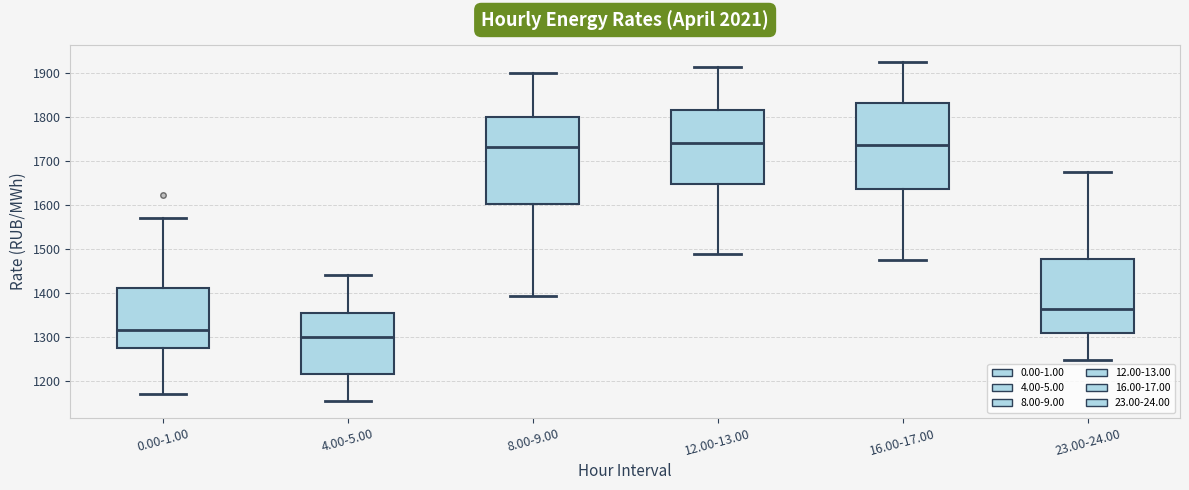

Reading left to right, read every box against the y-axis: the position of its median line, the range the box covers, and the ends of its whiskers. The values are not printed on the chart, so give them approximately, as read against the axis.

0.00-1.00: median 1320, box 1280 to 1410, whiskers 1170 to 1570
4.00-5.00: median 1300, box 1220 to 1360, whiskers 1150 to 1440
8.00-9.00: median 1730, box 1600 to 1800, whiskers 1390 to 1900
12.00-13.00: median 1740, box 1650 to 1820, whiskers 1490 to 1920
16.00-17.00: median 1740, box 1640 to 1830, whiskers 1480 to 1930
23.00-24.00: median 1360, box 1310 to 1480, whiskers 1250 to 1680